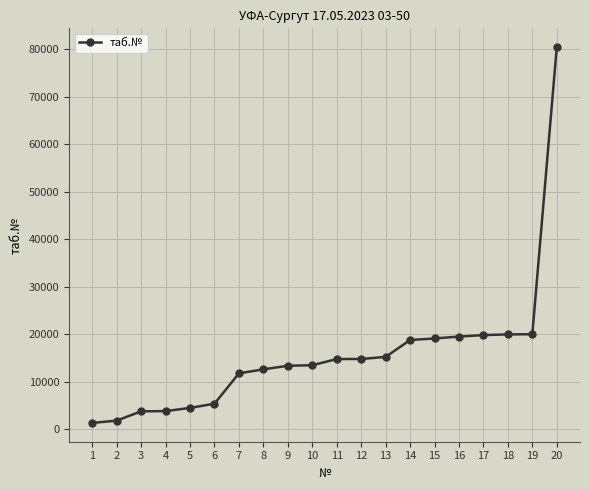

What is the change in value from 10 to 12?

+1323